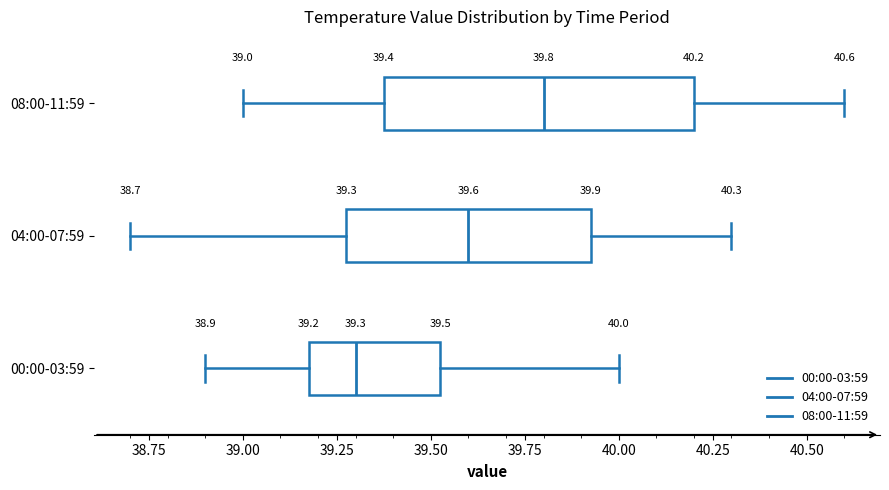

Which box is the widest, from its left edge to its right edge?

08:00-11:59